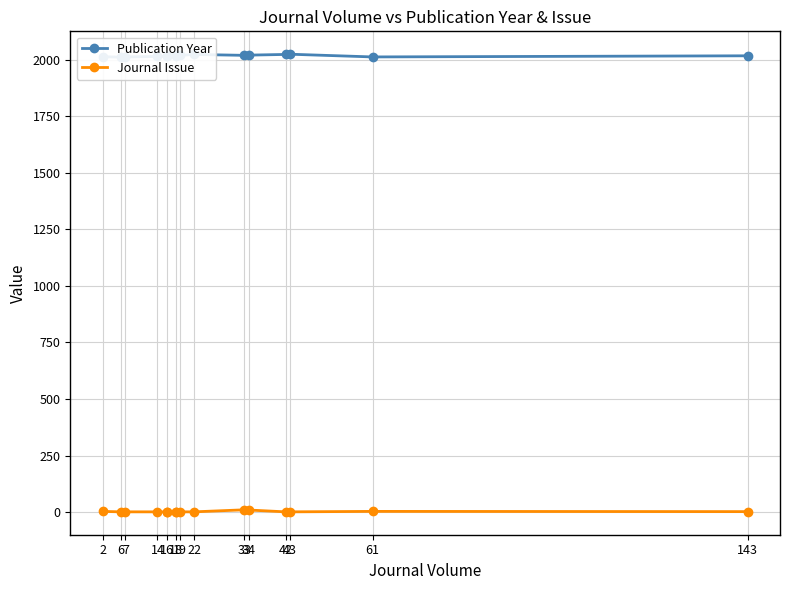

How many distinct data groups are displayed?

2